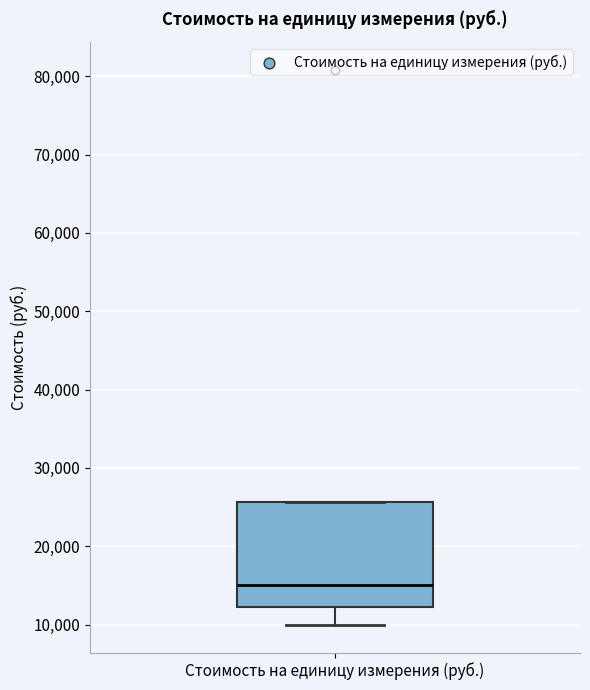

Read this box plot against the y-axis: the position of the median line, the range covered by the box, and the ends of both whiskers. The values are not printed on the chart, so give them approximately, as read against the axis.

median 15000, box 12000 to 26000, whiskers 10000 to 26000